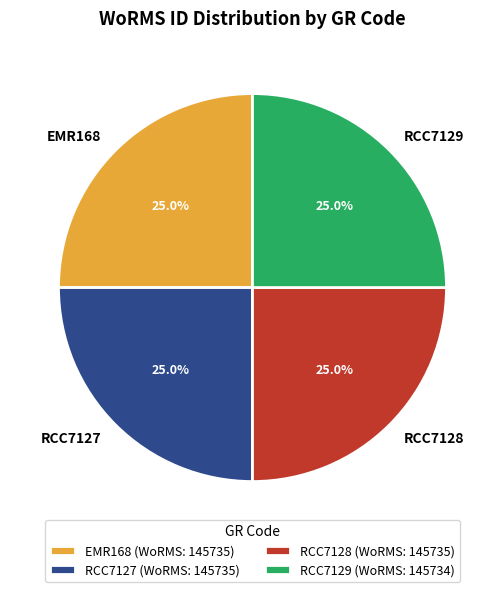

How many segments does this pie chart have?

4